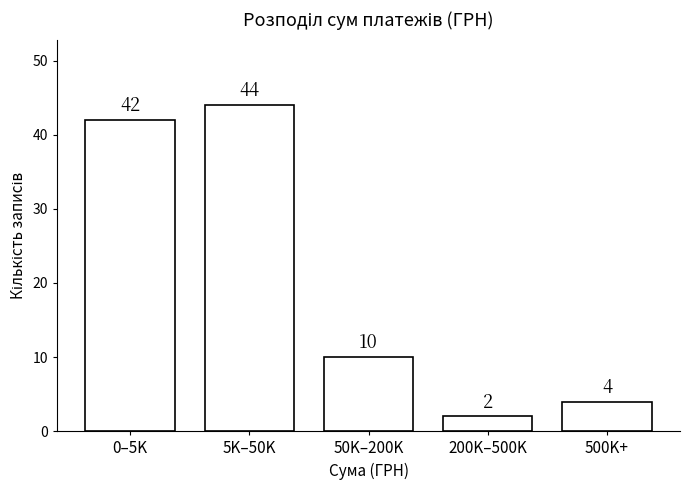

Reading left to right, list all the values displayed in this chart.

42	44	10	2	4